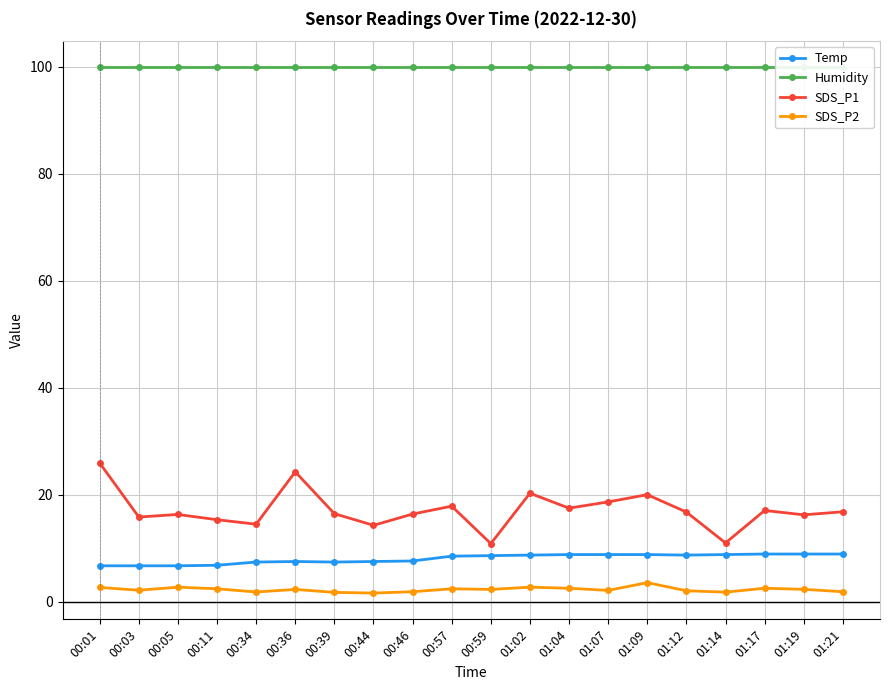

True or false: Temp has more than 1 points higher than both neighbors.

False